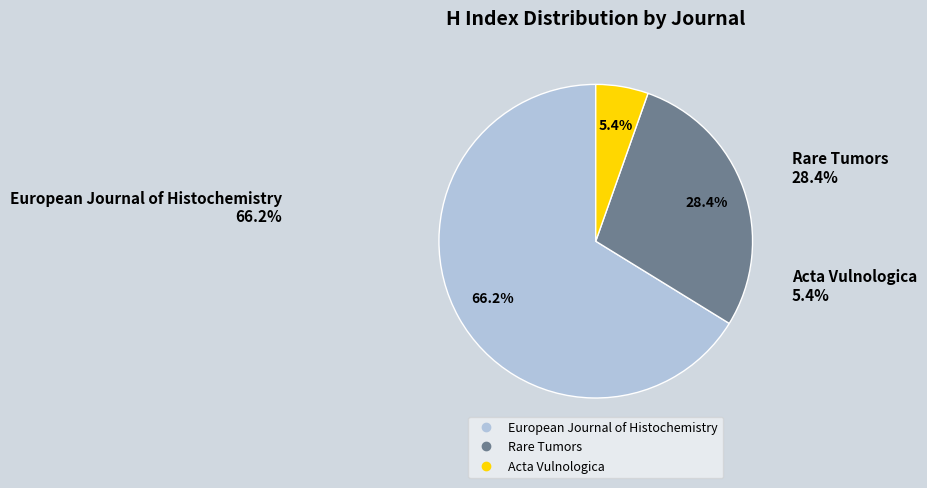

Combined, what portion of the pie is Rare Tumors and Acta Vulnologica?

33.8%